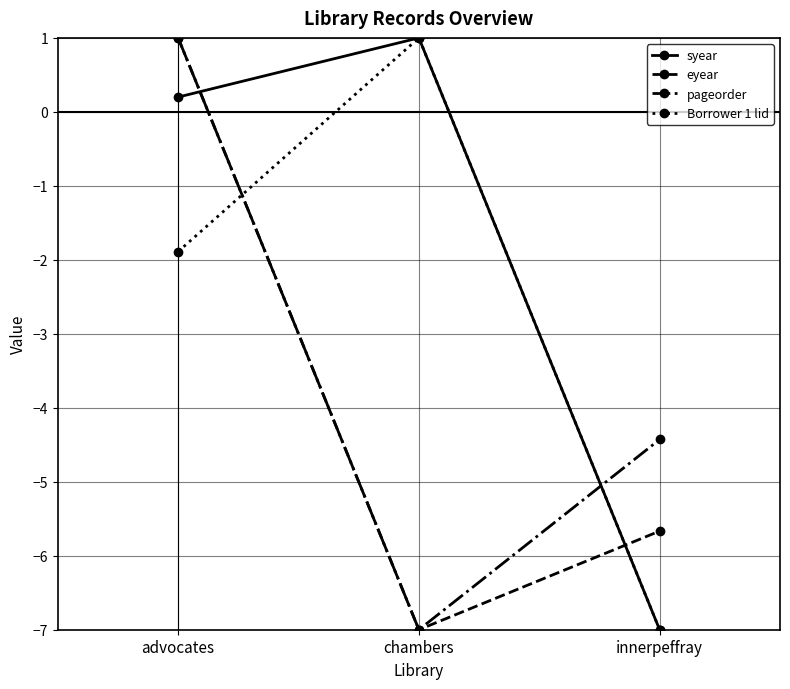

Rank the series by their average value, from lowest to highest.

eyear, pageorder, Borrower 1 lid, syear